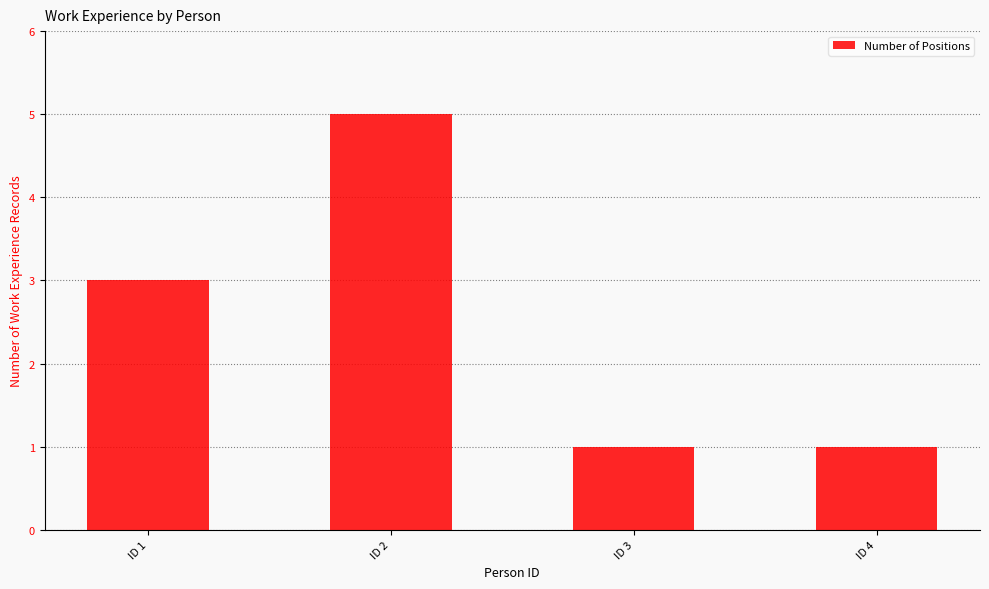

Which has a higher value, ID 1 or ID 4?

ID 1